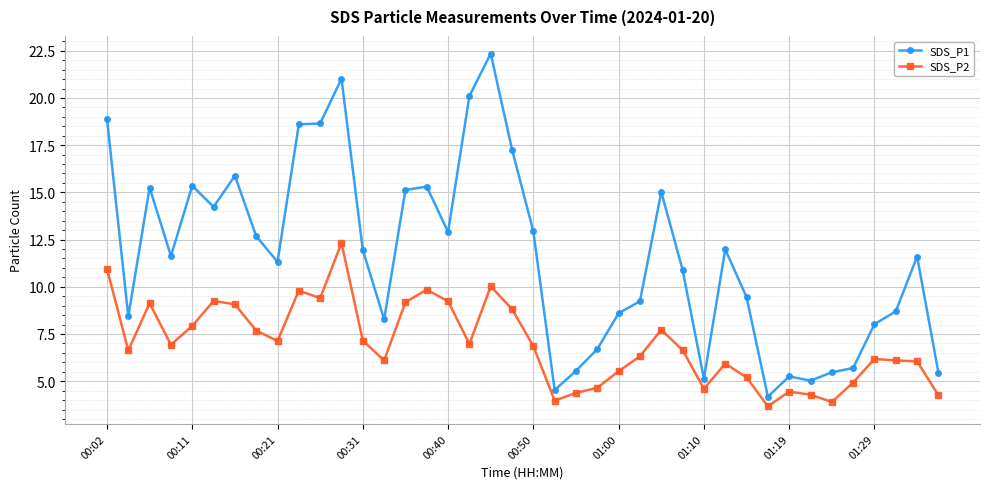

True or false: SDS_P2 and SDS_P1 intersect in this chart.

False